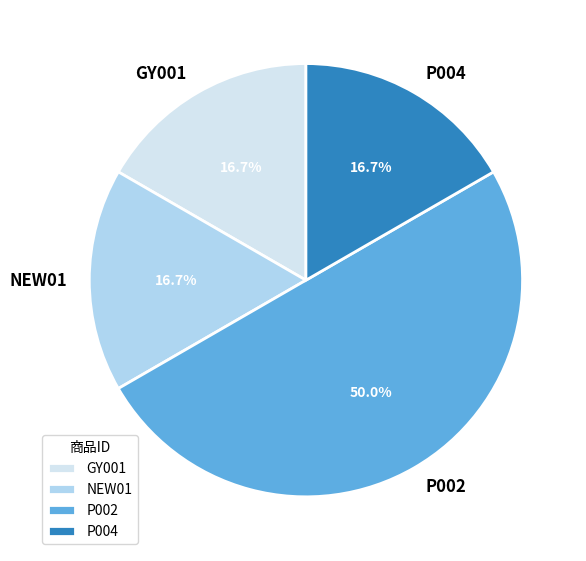

What portion of the pie excludes P002?

50.0%